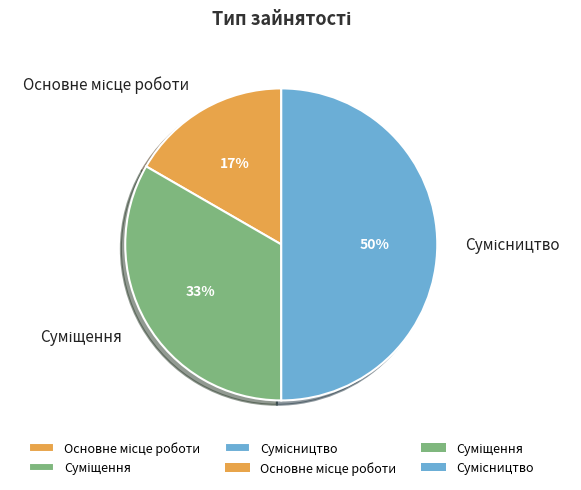

To the nearest percent, what is the difference between the largest and smallest slice percentages?

33%